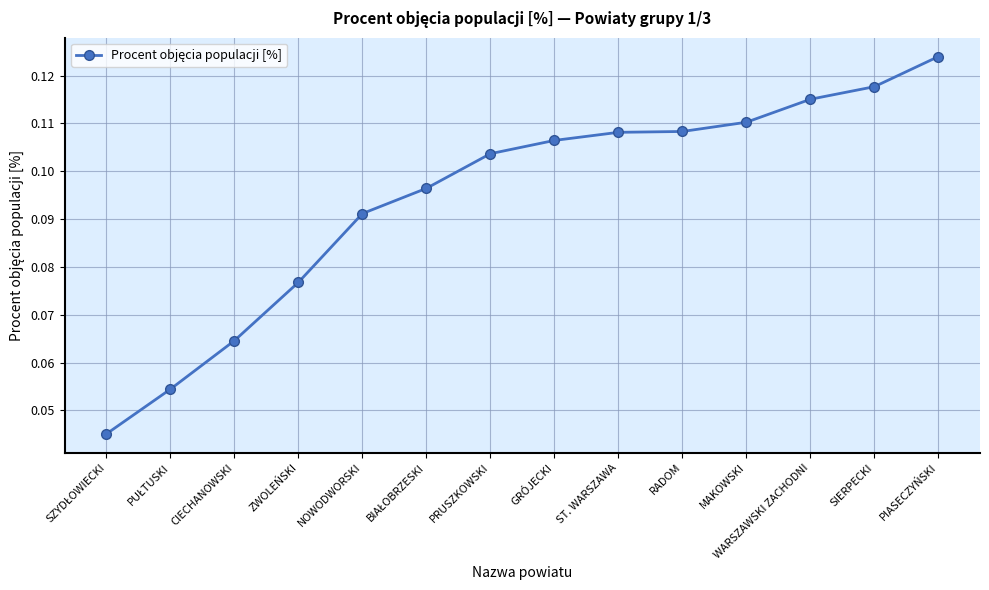

How many values are between 0 and 1?

14